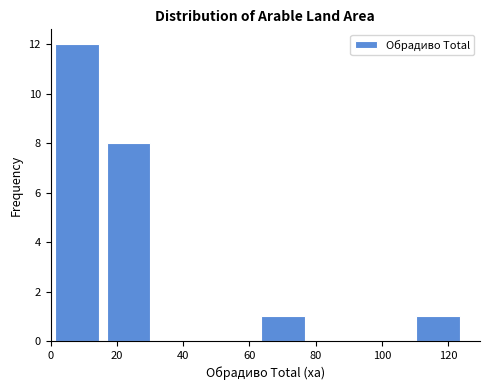

Reading left to right, transcribe this chart: for each bar, give the range it covers on the x-axis and its height. Neither the bar edges nor the heights are printed on the chart, so give them approximately, as read against the axes.

0 to 16: 12
16 to 32: 8
32 to 46: 0
46 to 62: 0
62 to 78: 1
78 to 94: 0
94 to 110: 0
110 to 124: 1